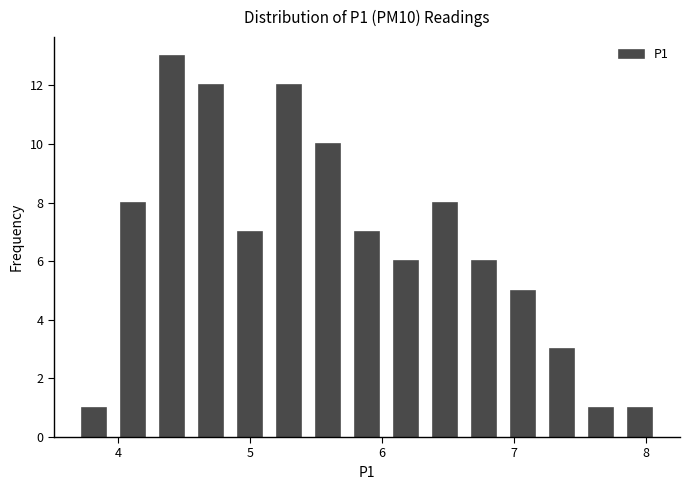

Read against the x-axis, roughly where is the centre of the tallest bar?

4.4